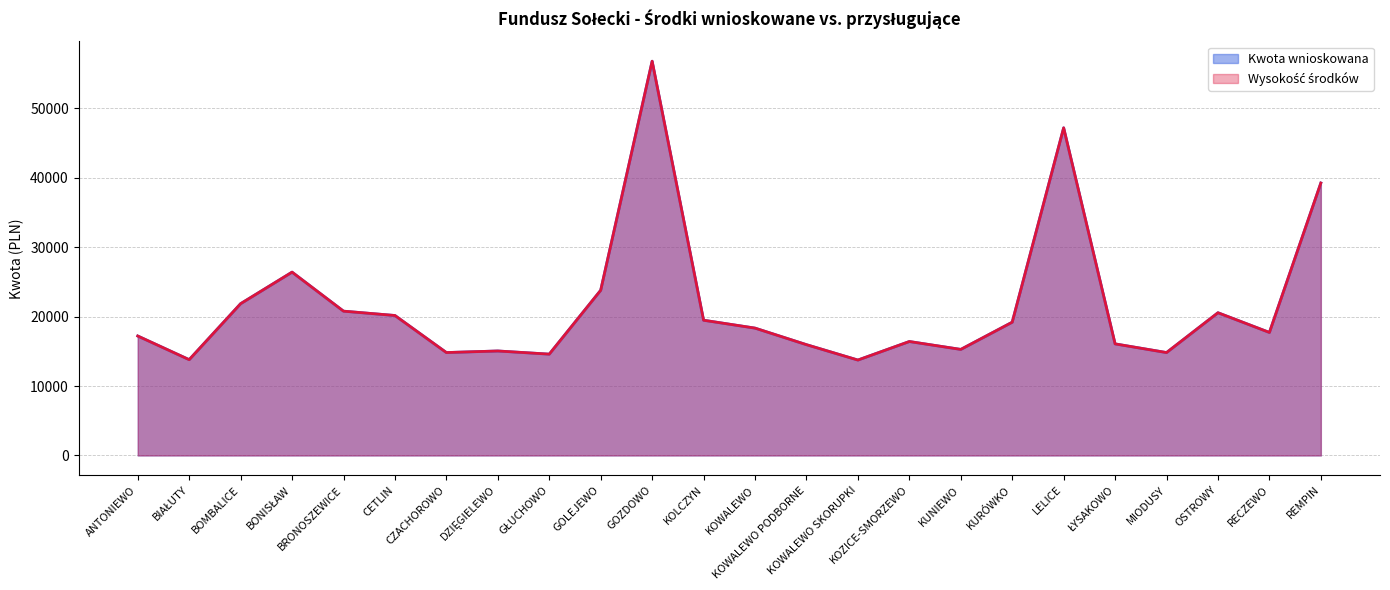

The chart shows a value of 23686.9 at KOZICE-SMORZEWO. True or false?

False